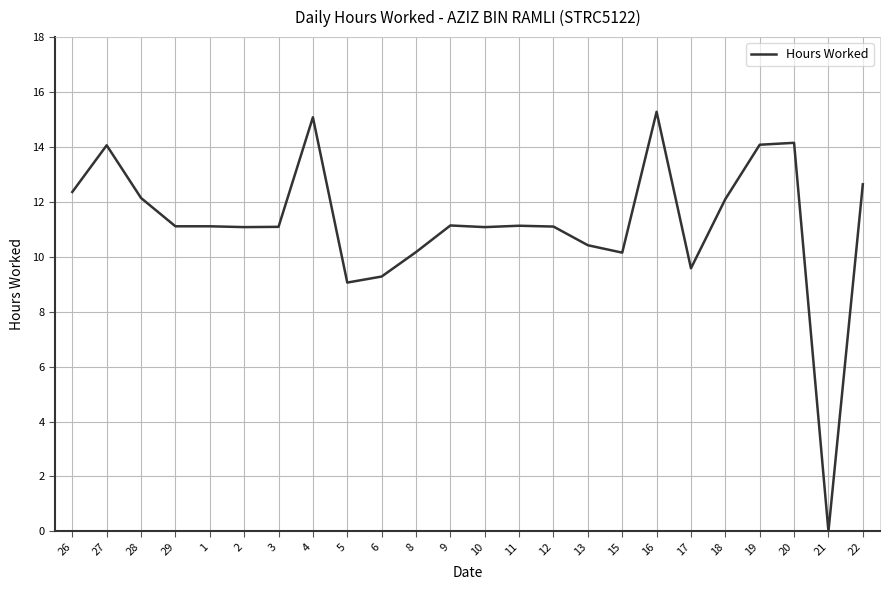

How many lines are shown in the chart?

1